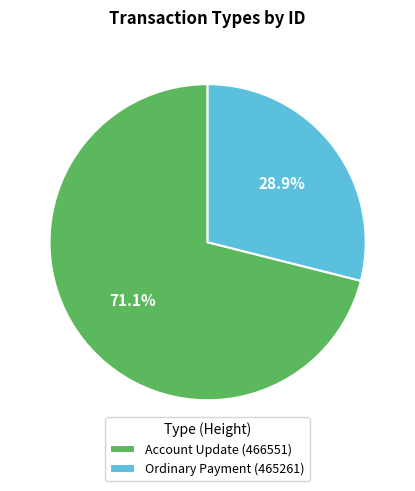

Between Account Update (466551) and Ordinary Payment (465261), which is larger?

Account Update (466551)